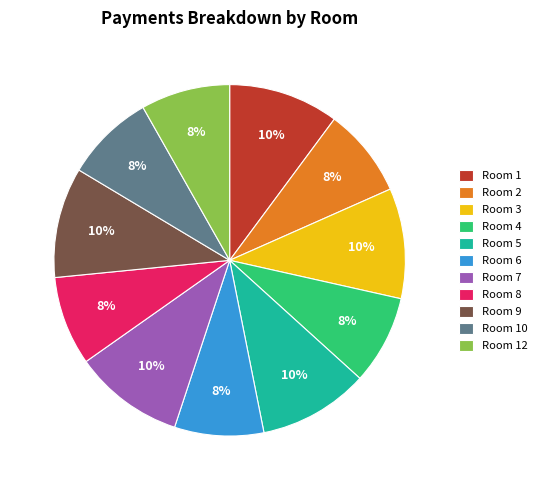

Is the sum of Room 5 and Room 4 greater than half?

No